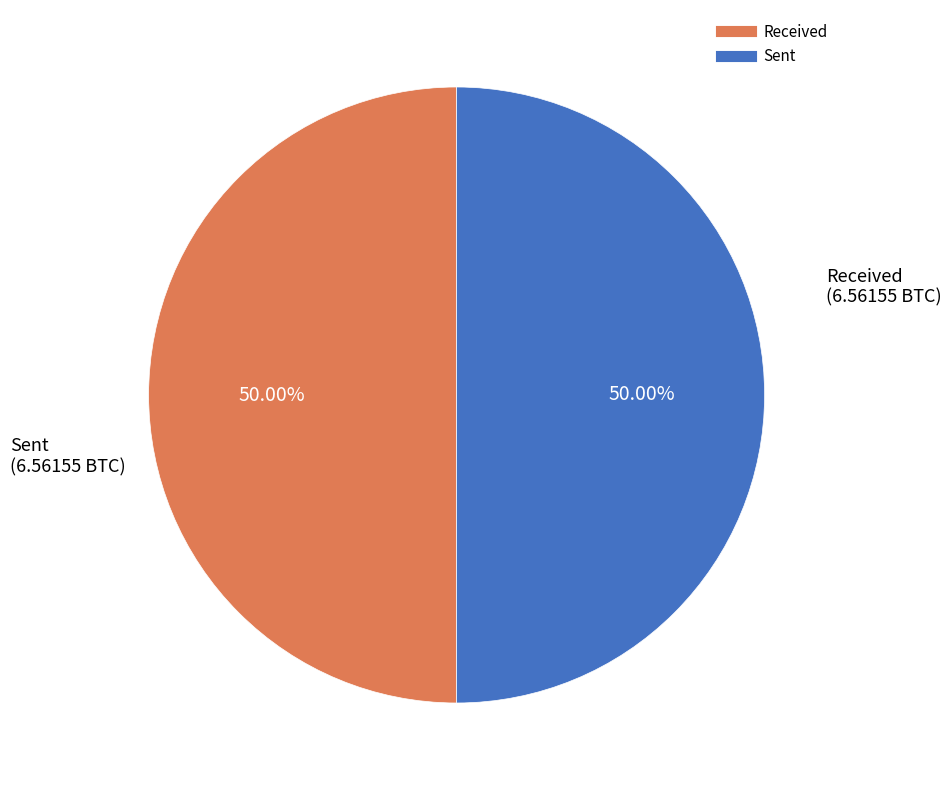

To the nearest percent, what is the difference between the largest and smallest slice percentages?

0%